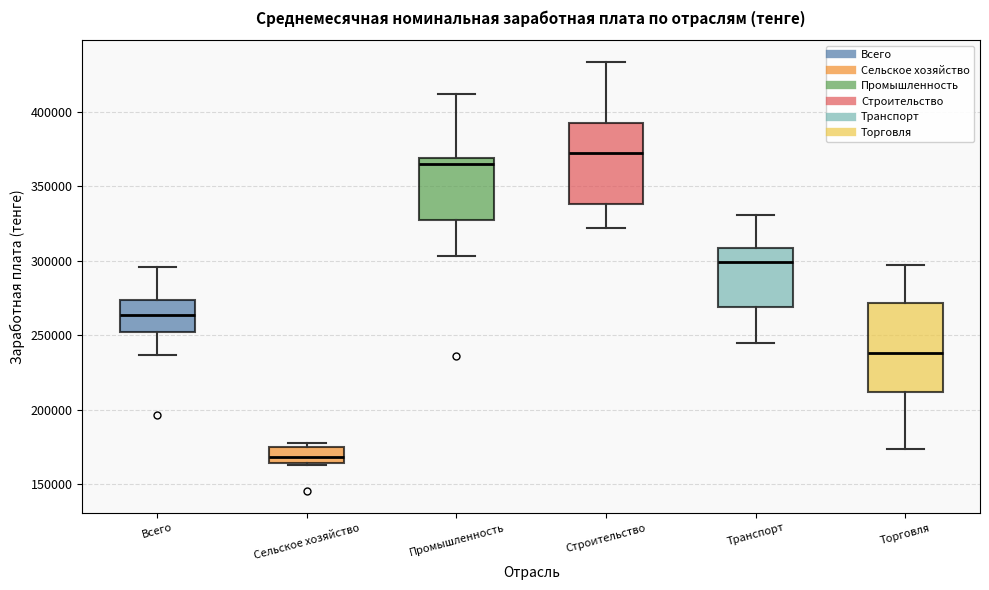

Where is the lower edge of the box for Промышленность on the y-axis? The values are not printed on the chart, so give them approximately, as read against the axis.

325000